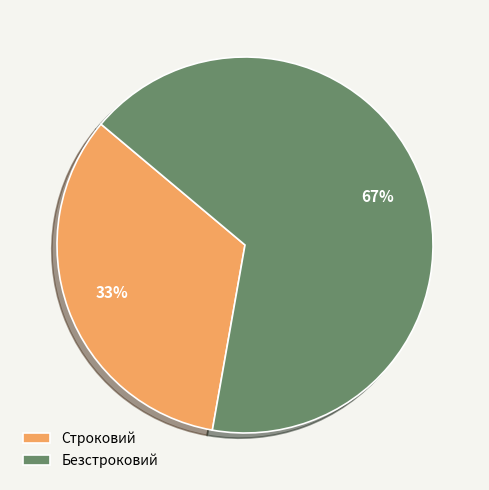

What percentage is the Строковий slice, to the nearest percent?

33%